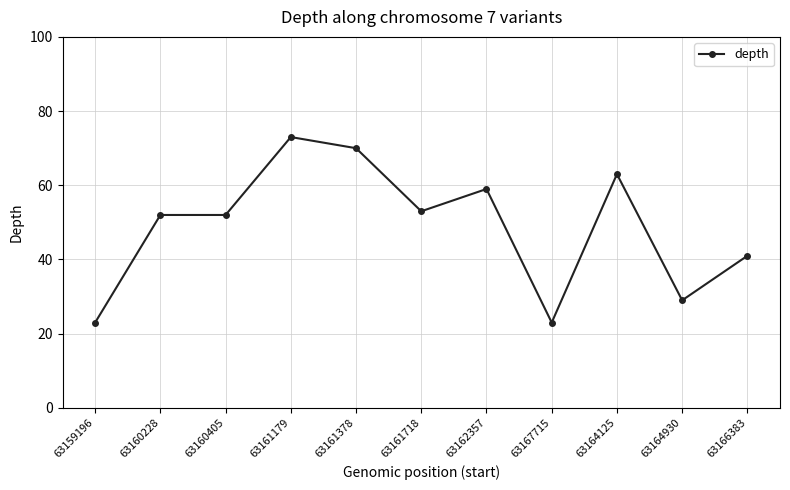

What is the maximum value shown in the chart?

73